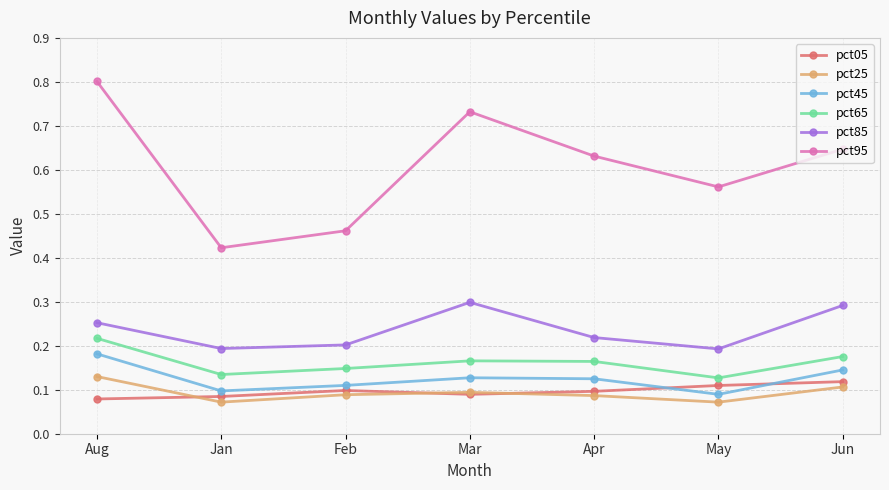

What position from the right is Jun?

1